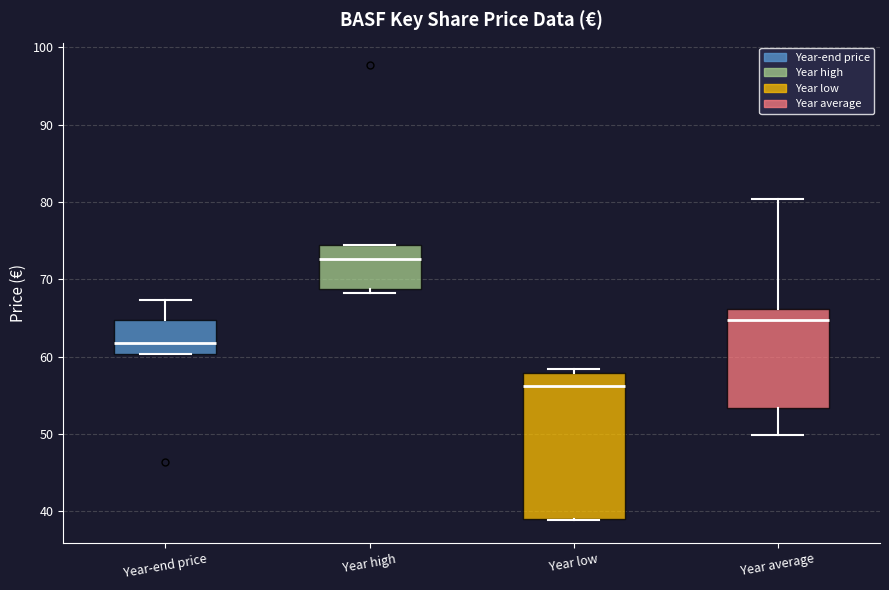

Where is the upper edge of the box for Year-end price on the y-axis? The values are not printed on the chart, so give them approximately, as read against the axis.

65